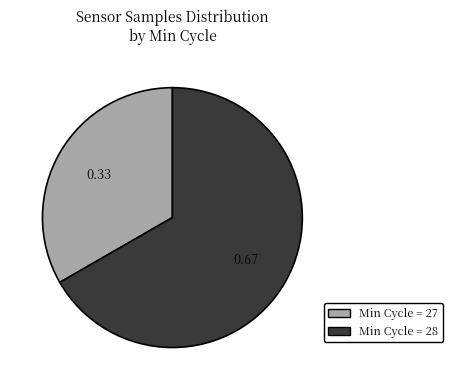

Approximately how many times larger is the value at Min Cycle = 28 compared to Min Cycle = 27?

2.0